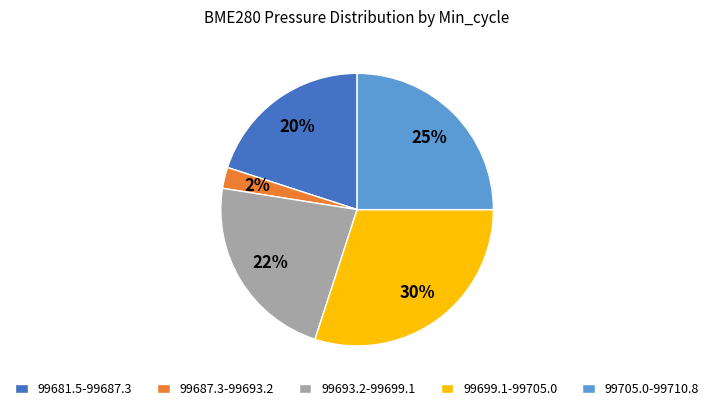

Rank the categories by value from lowest to highest.

99687.3-99693.2, 99681.5-99687.3, 99693.2-99699.1, 99705.0-99710.8, 99699.1-99705.0